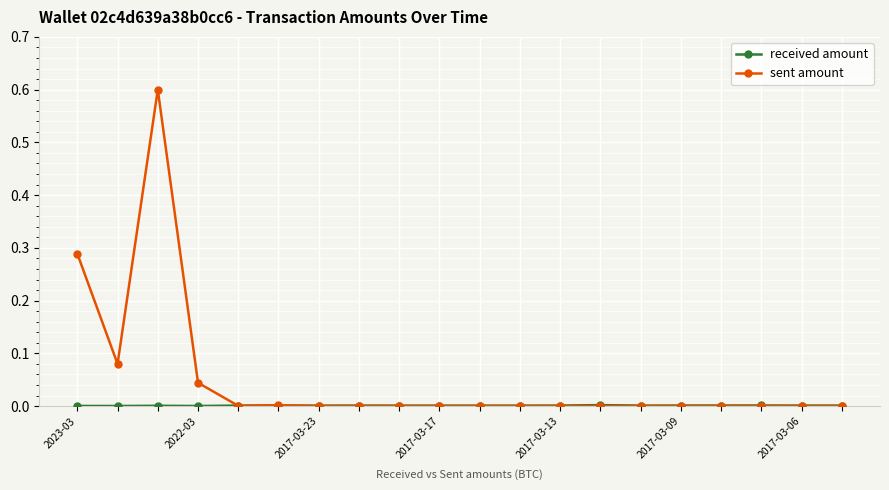

Which series has the widest spread of values?

sent amount